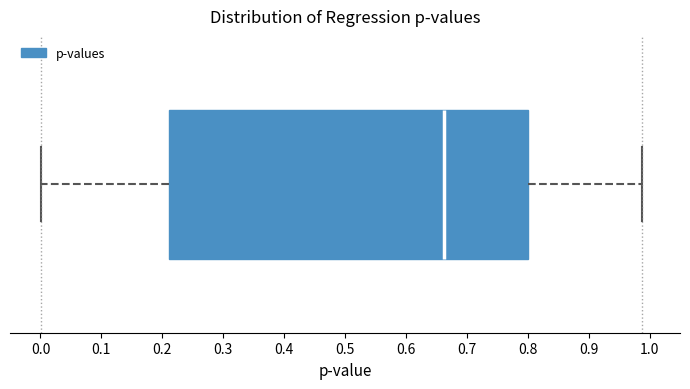

Transcribe this box plot: give where the median line is, the range the box spans, and where the two whiskers end, as read against the x-axis. The values are not printed on the chart, so give them approximately, as read against the axis.

median 0.66, box 0.21 to 0.80, whiskers 0.00 to 0.99